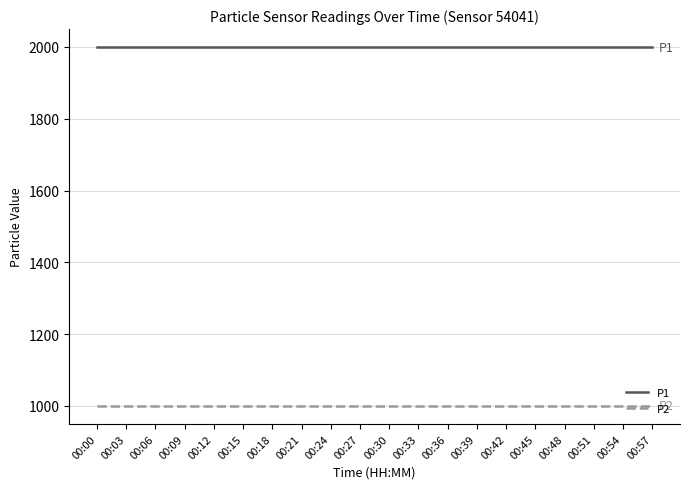

What is the spread (max minus min) of values at 00:27?

1000.0